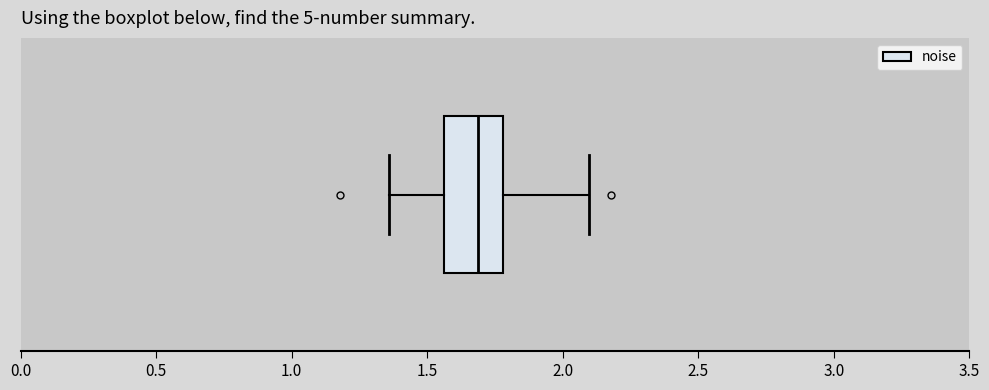

Transcribe this box plot: give where the median line is, the range the box spans, and where the two whiskers end, as read against the x-axis. The values are not printed on the chart, so give them approximately, as read against the axis.

median 1.70, box 1.55 to 1.80, whiskers 1.35 to 2.10